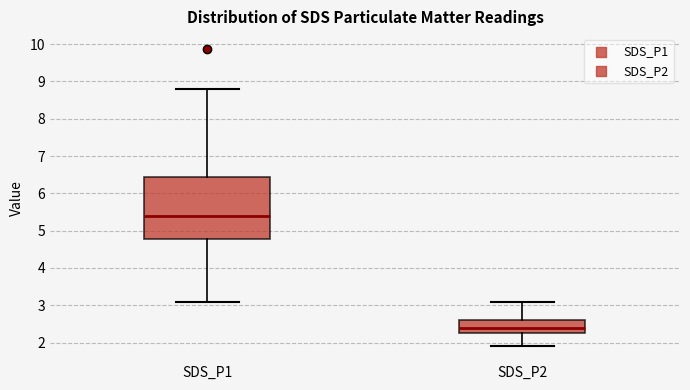

Where is the lower edge of the box for SDS_P2 on the y-axis? The values are not printed on the chart, so give them approximately, as read against the axis.

2.3